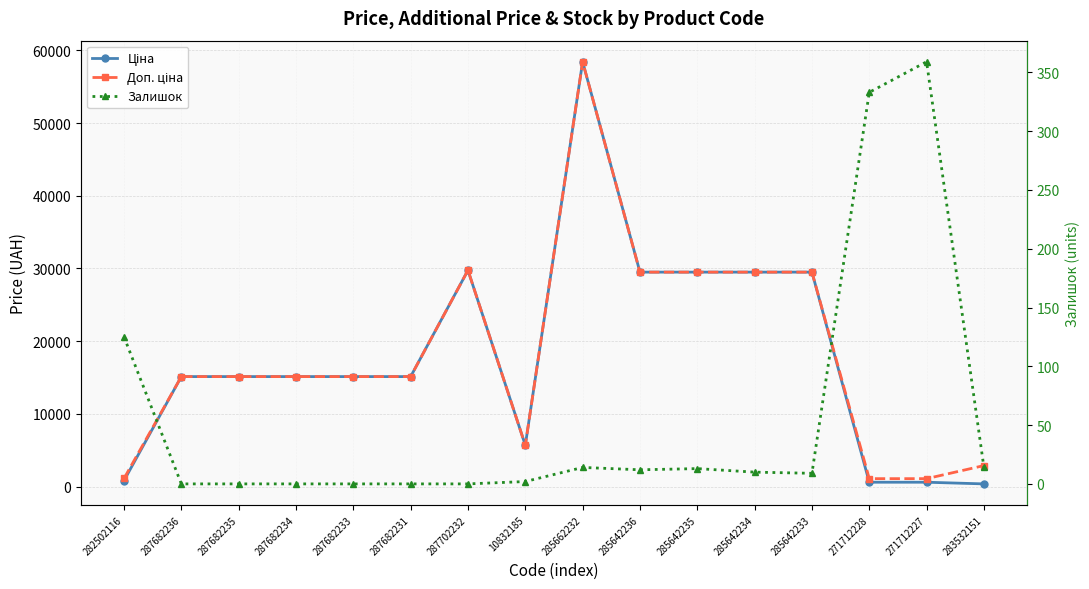

At 287682233, list the series in order from largest to smallest.

Ціна, Доп. ціна, Залишок